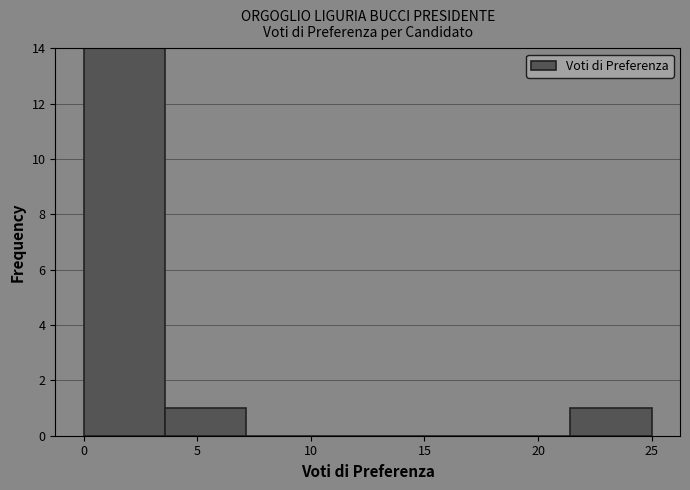

Reading left to right, transcribe this chart: for each bar, give the range it covers on the x-axis and its height. Neither the bar edges nor the heights are printed on the chart, so give them approximately, as read against the axes.

0.0 to 3.5: 14
3.5 to 7.0: 1
7.0 to 10.5: 0
10.5 to 14.5: 0
14.5 to 18.0: 0
18.0 to 21.5: 0
21.5 to 25.0: 1